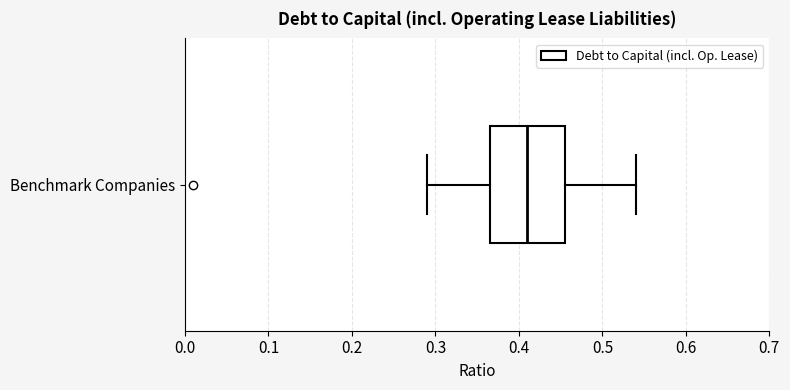

Read this box plot against the x-axis: the position of the median line, the range covered by the box, and the ends of both whiskers. The values are not printed on the chart, so give them approximately, as read against the axis.

median 0.41, box 0.37 to 0.46, whiskers 0.29 to 0.54